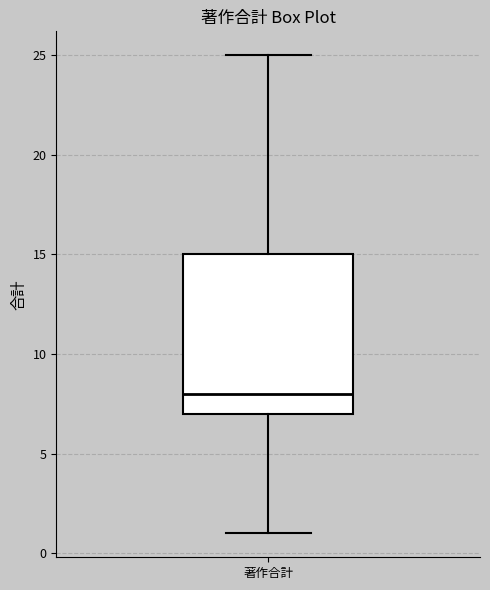

Transcribe this box plot: give where the median line is, the range the box spans, and where the two whiskers end, as read against the y-axis. The values are not printed on the chart, so give them approximately, as read against the axis.

median 8, box 7 to 15, whiskers 1 to 25